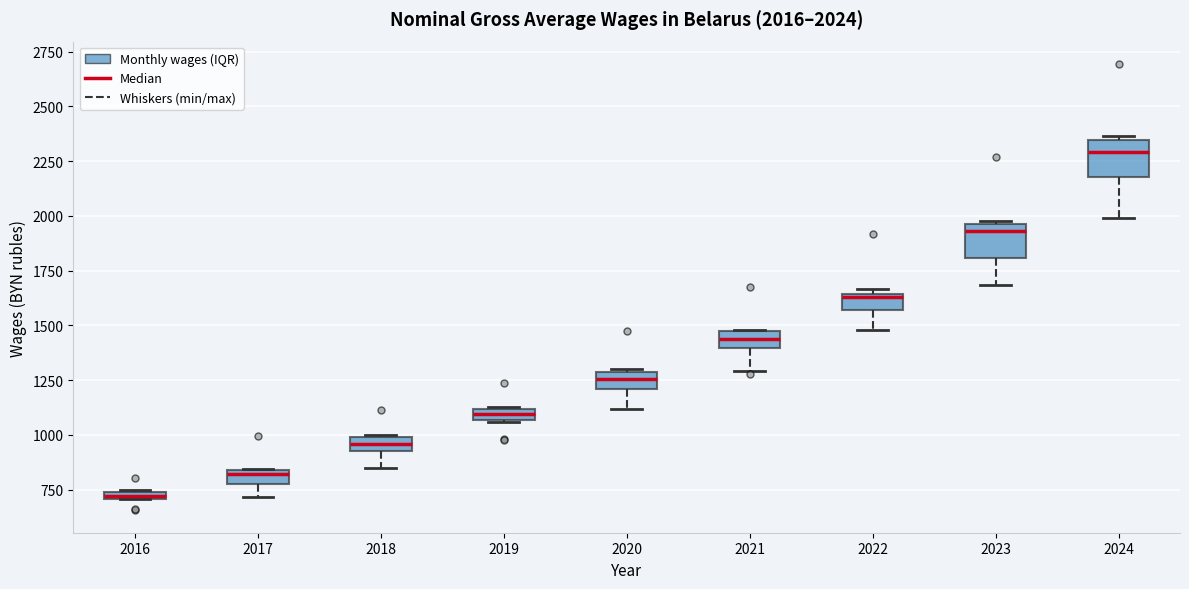

Which box has the highest median line?

2024